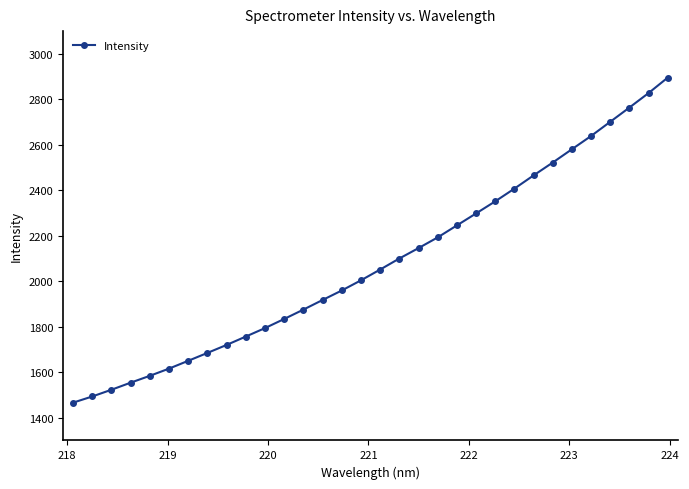

What is the sum of all values?

66623.1